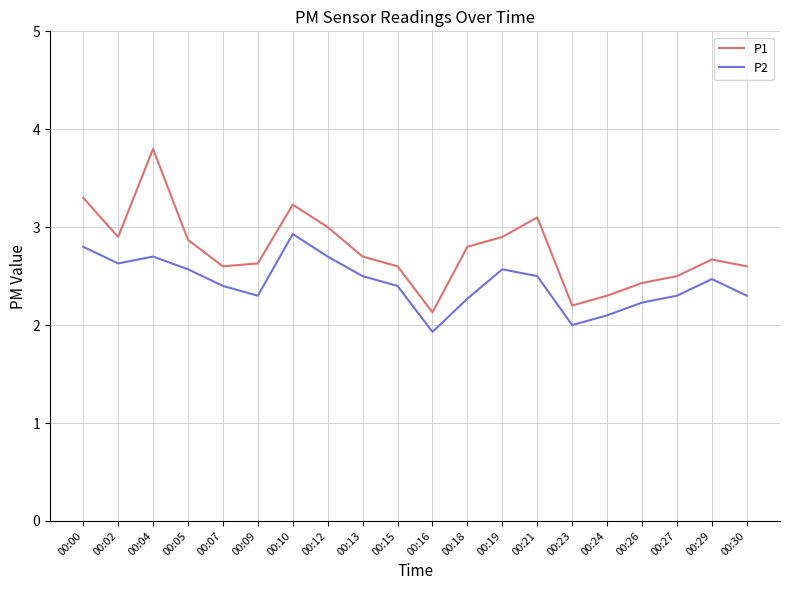

The P1 series shows 1.0 at 00:09. True or false?

False